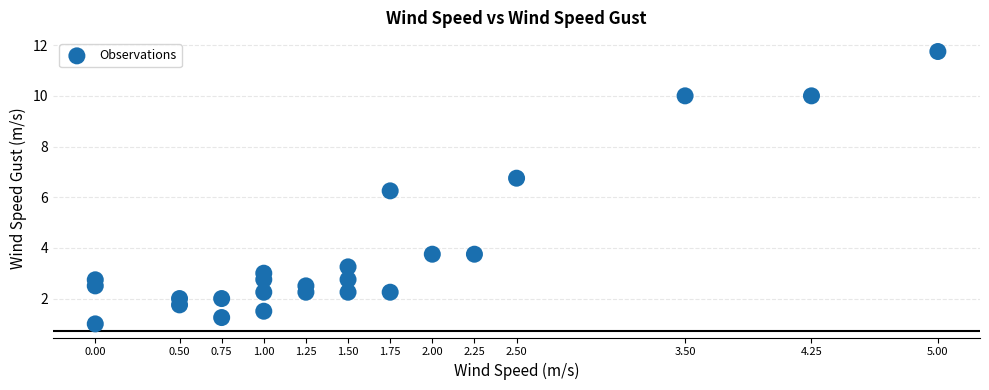

What is the range of X values (max minus min)?

5.0